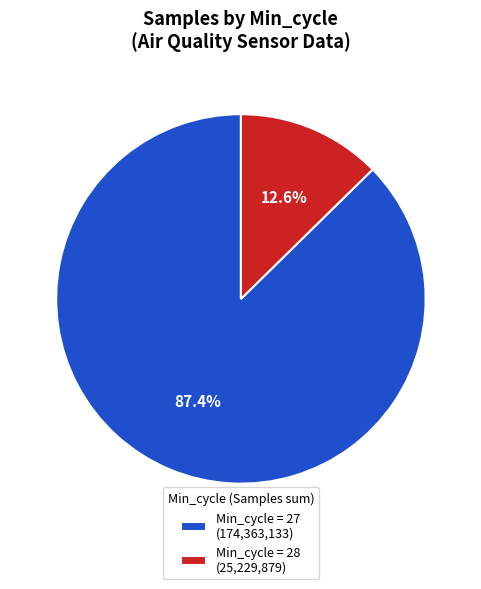

Approximately how many times larger is the value at Min_cycle = 27 (174,363,133) compared to Min_cycle = 28 (25,229,879)?

6.9